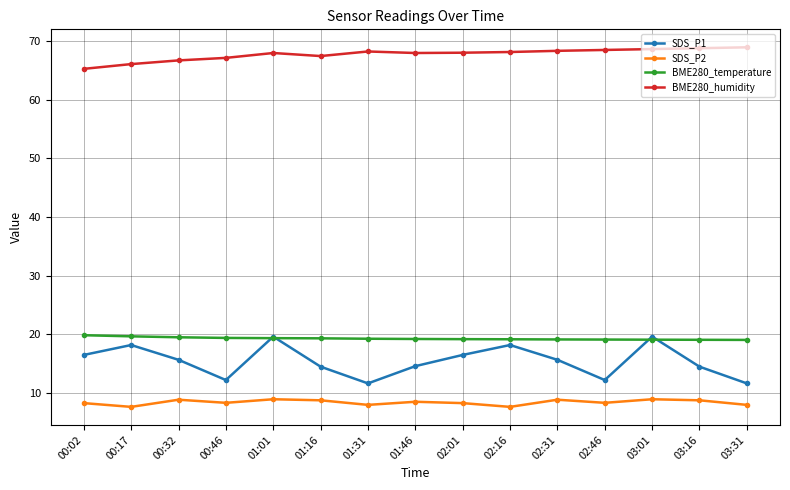

The value of BME280_temperature at 03:31 is 12.9. True or false?

False